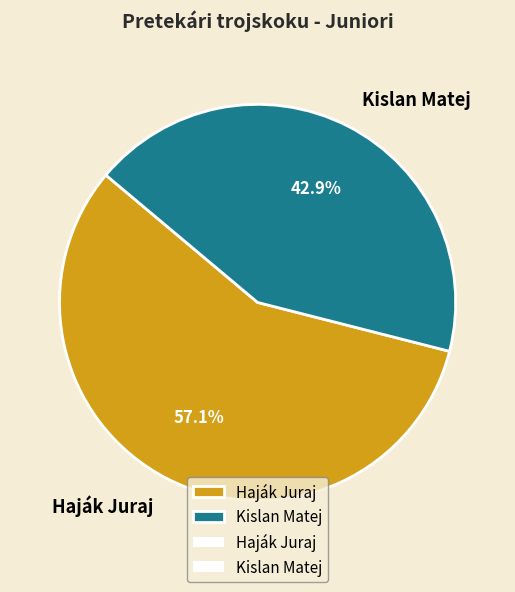

The Haják Juraj slice represents 51% of the pie. True or false?

False